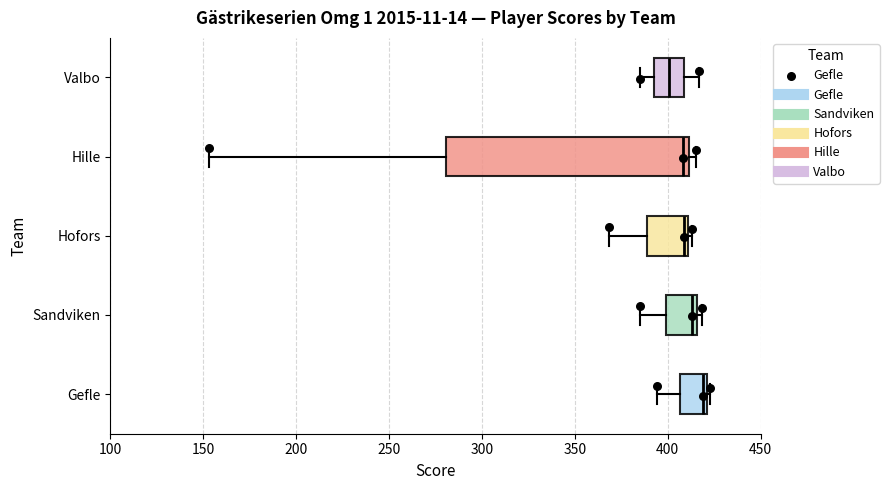

Which box's median line is the furthest to the right?

Gefle